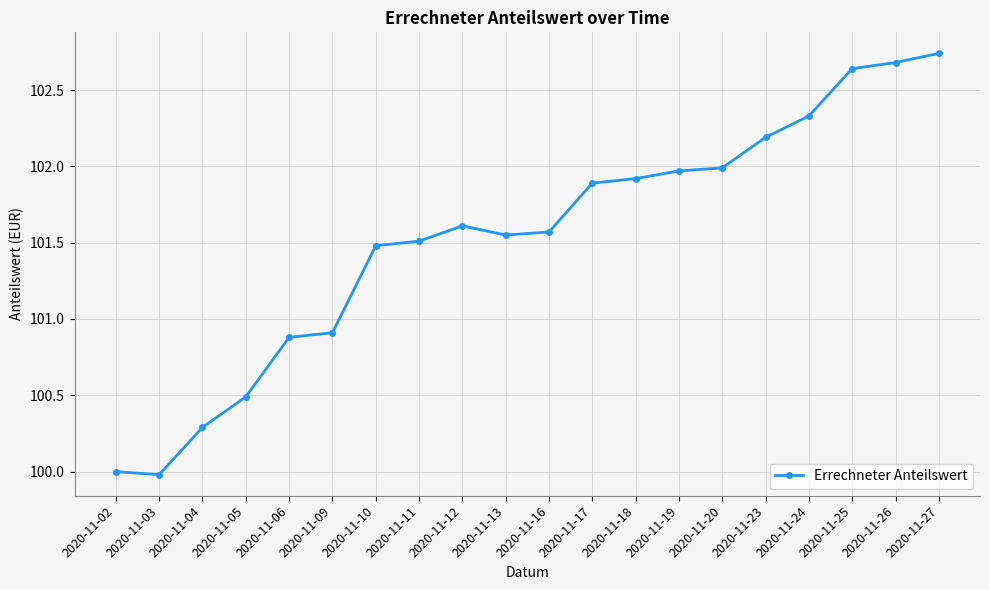

At which category does the data reach its first local peak?

2020-11-12